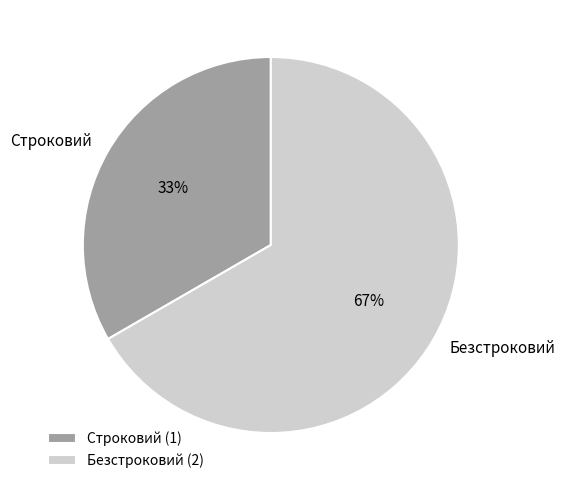

How many slices are in this pie chart?

2